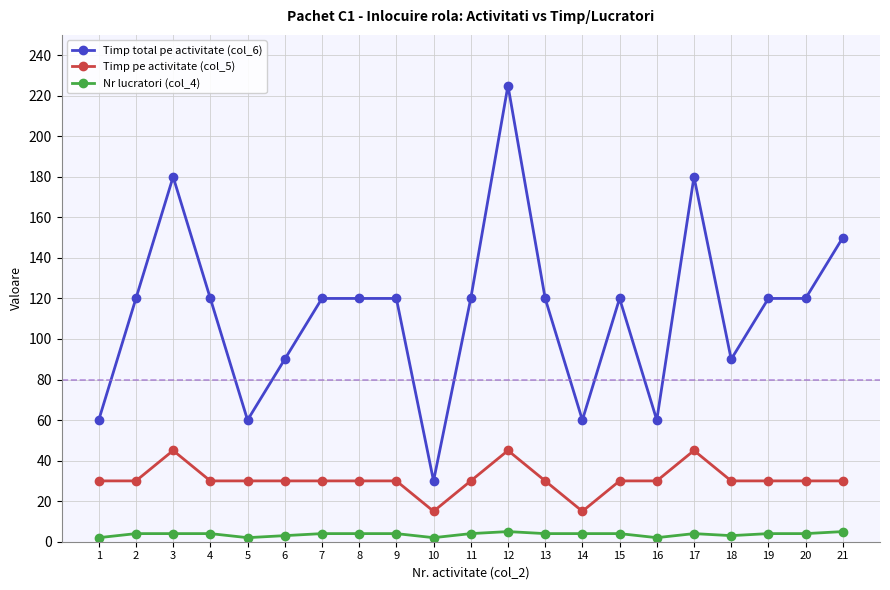

True or false: Timp total pe activitate (col_6) has a value of 196 at 9.

False